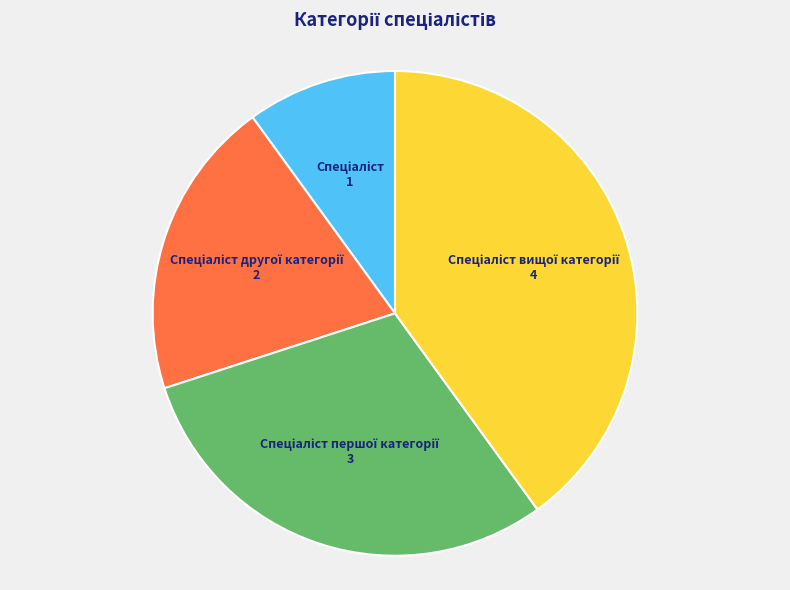

Is there a majority slice in this chart?

No